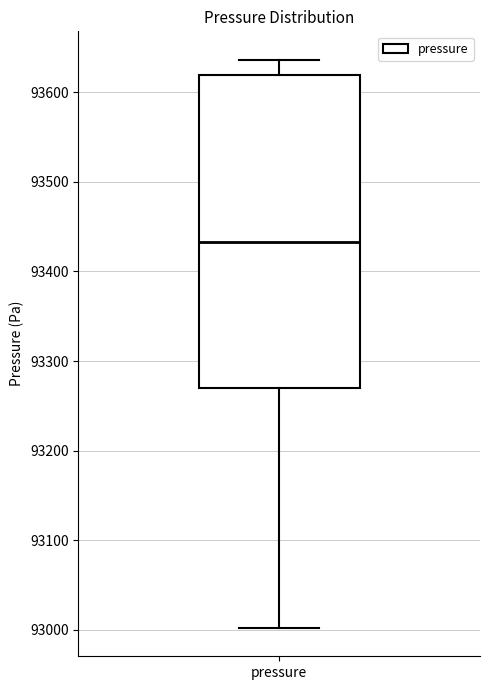

Where is the lower edge of the box for pressure on the y-axis? The values are not printed on the chart, so give them approximately, as read against the axis.

93270